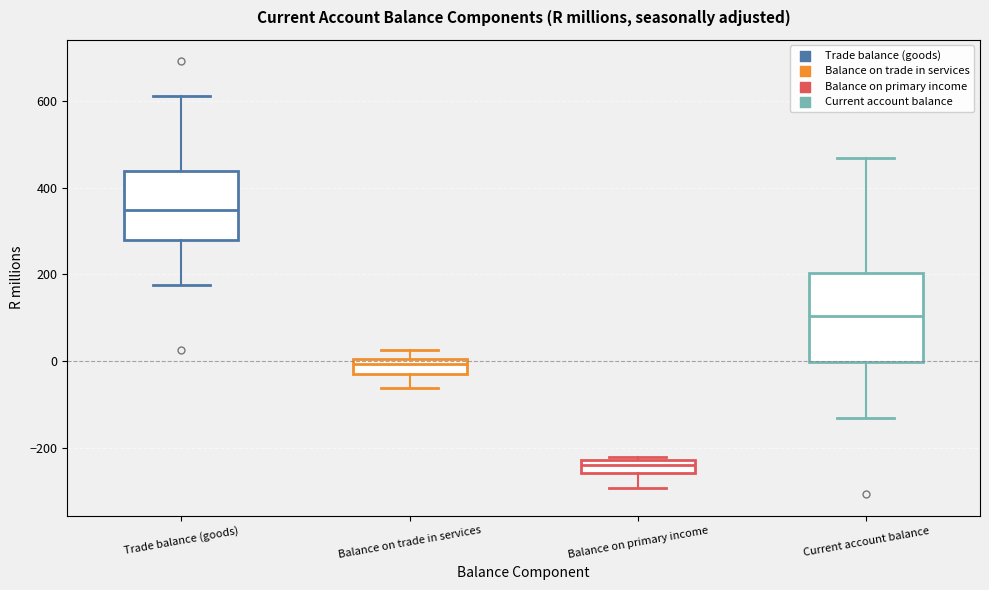

Reading left to right, transcribe this box plot: for each box, give where its median line is, the range the box spans, and where its two whiskers end, as read against the y-axis. The values are not printed on the chart, so give them approximately, as read against the axis.

Trade balance (goods): median 340, box 280 to 440, whiskers 180 to 620
Balance on trade in services: median 0 (just below the box's upper edge), box -40 to 0, whiskers -60 to 20
Balance on primary income: median -240, box -260 to -220, whiskers -300 to -220 (just above the box's upper edge)
Current account balance: median 100, box 0 to 200, whiskers -140 to 480